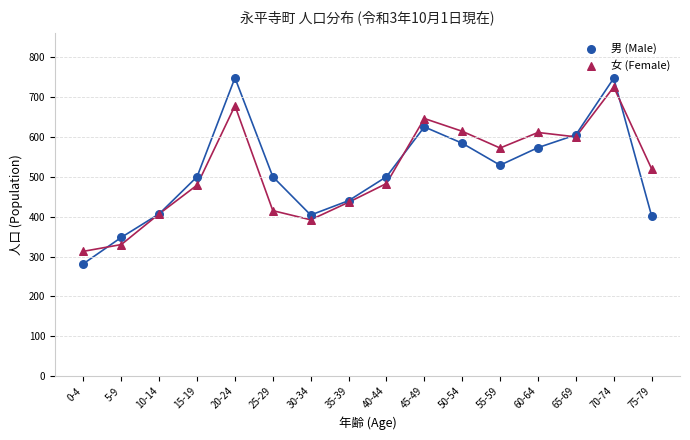

Which series has the largest Y range (max minus min)?

男 (Male)